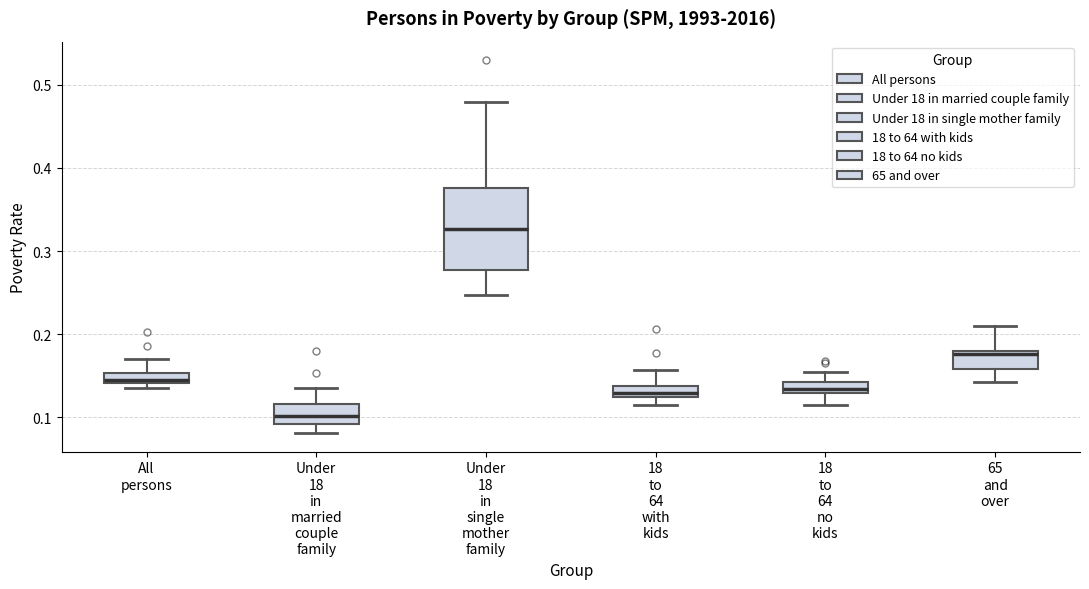

Where does the lower whisker of the box for 18 to 64 no kids end on the y-axis? The values are not printed on the chart, so give them approximately, as read against the axis.

0.12